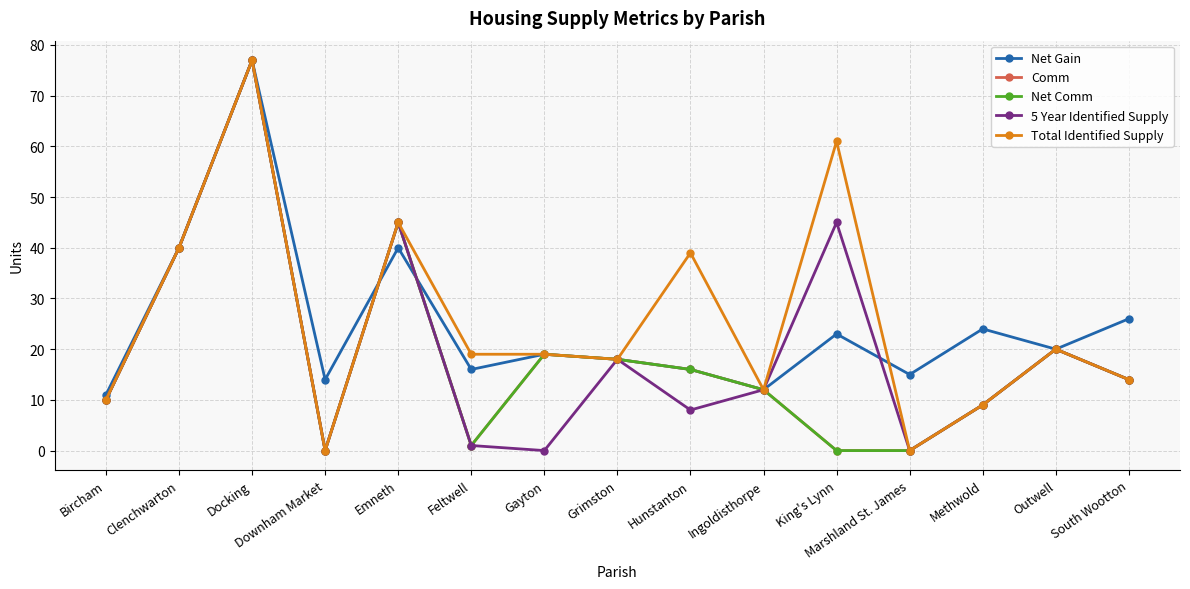

At which label is Comm closest to 38?

Clenchwarton